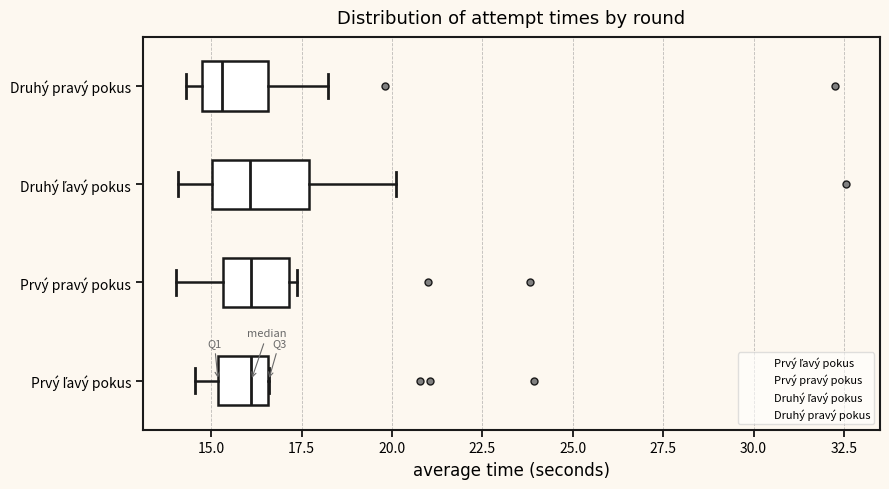

Where is the right edge of the box for Druhý pravý pokus on the x-axis? The values are not printed on the chart, so give them approximately, as read against the axis.

16.5